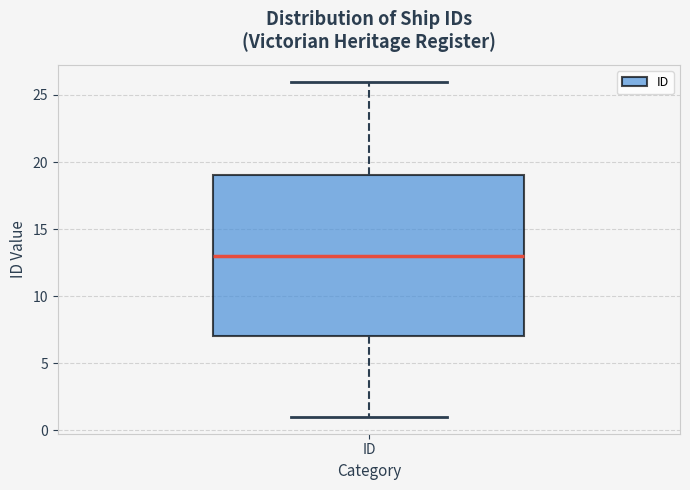

Where does the upper whisker of the box for ID end on the y-axis? The values are not printed on the chart, so give them approximately, as read against the axis.

26